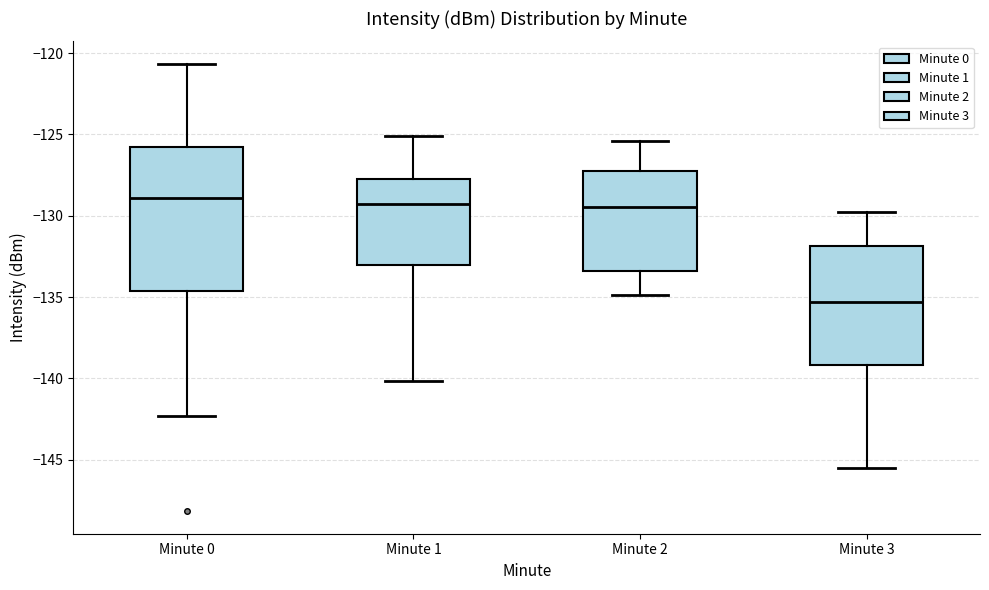

Reading left to right, transcribe this box plot: for each box, give where its median line is, the range the box spans, and where its two whiskers end, as read against the y-axis. The values are not printed on the chart, so give them approximately, as read against the axis.

Minute 0: median -129.0, box -134.5 to -126.0, whiskers -142.5 to -120.5
Minute 1: median -129.5, box -133.0 to -127.5, whiskers -140.0 to -125.0
Minute 2: median -129.5, box -133.5 to -127.5, whiskers -135.0 to -125.5
Minute 3: median -135.5, box -139.0 to -132.0, whiskers -145.5 to -130.0